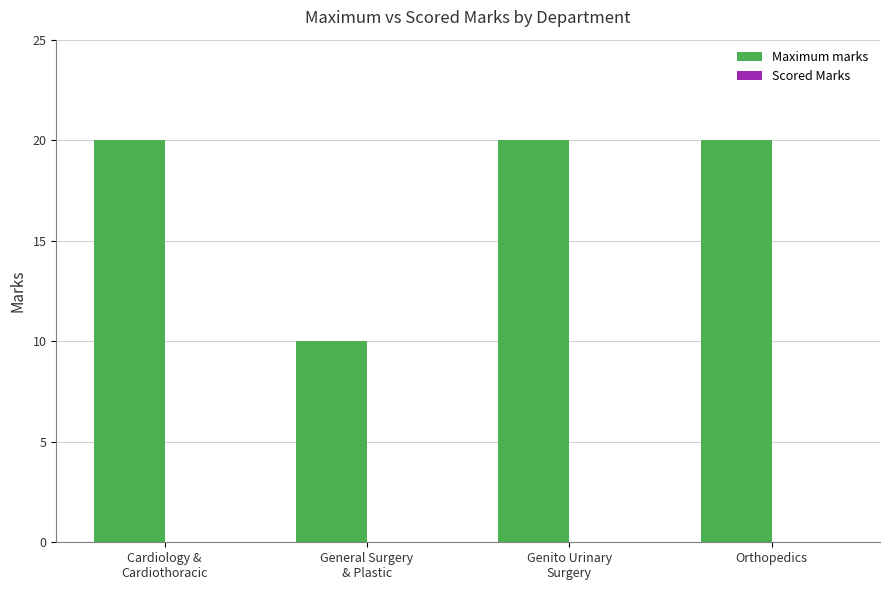

What is the label of the 4th bar from the left?

Orthopedics